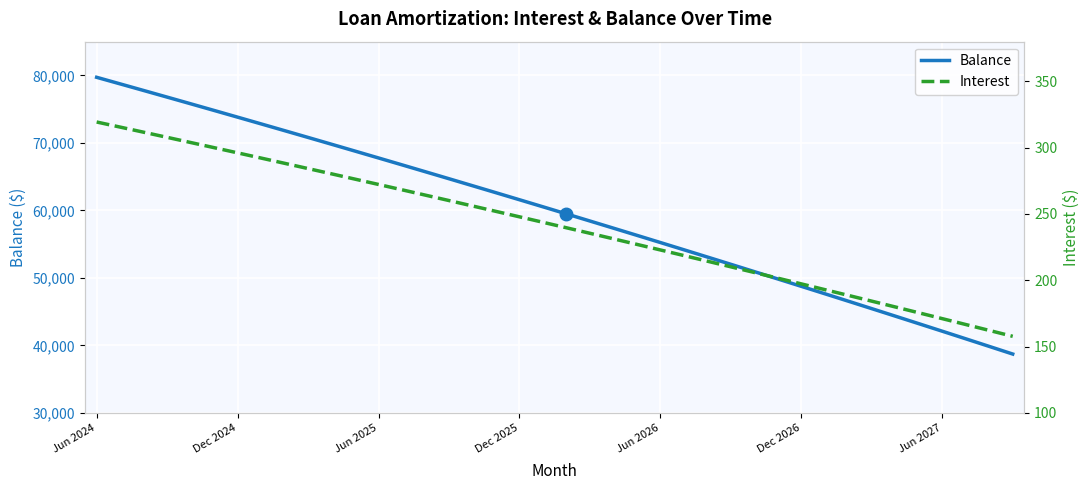

True or false: Interest and Balance cross at least once.

False